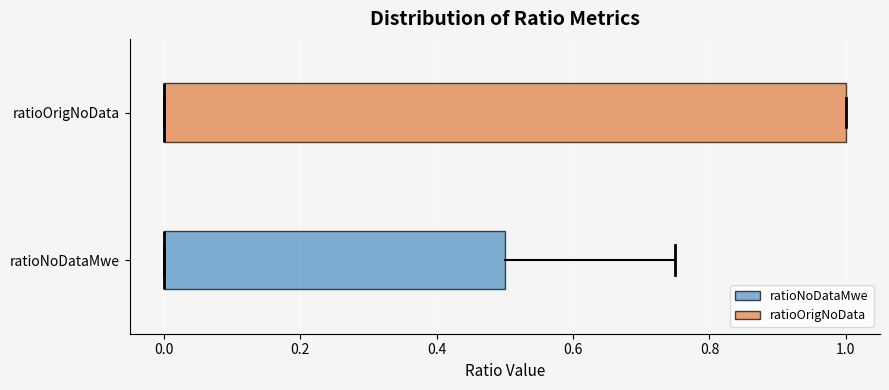

Where is the right edge of the box for ratioNoDataMwe on the x-axis? The values are not printed on the chart, so give them approximately, as read against the axis.

0.50